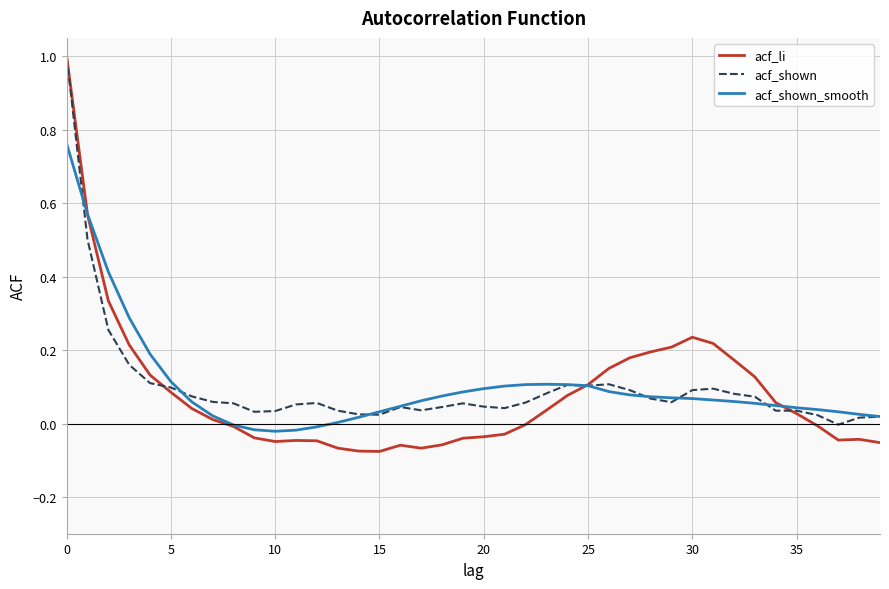

In acf_li, how many points are lower than both neighbors (excluding endpoints)?

4